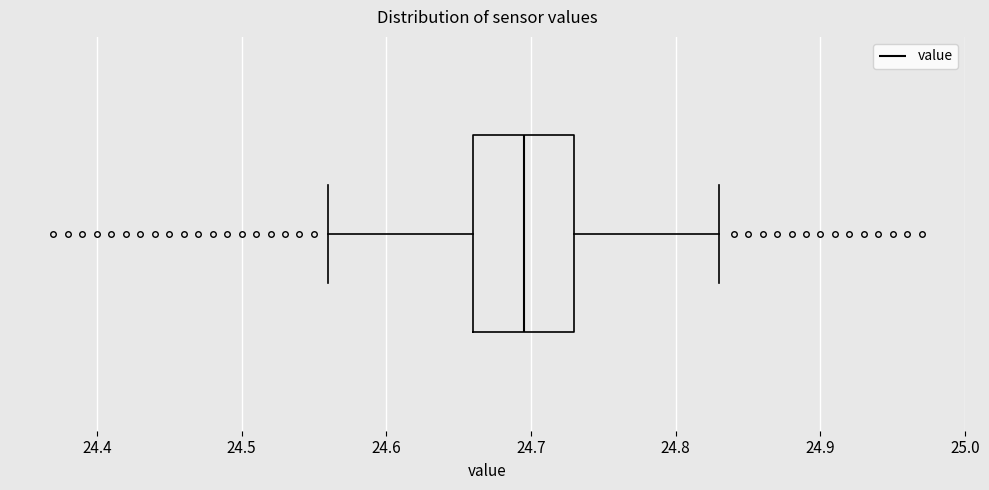

Transcribe this box plot: give where the median line is, the range the box spans, and where the two whiskers end, as read against the x-axis. The values are not printed on the chart, so give them approximately, as read against the axis.

median 24.70, box 24.66 to 24.73, whiskers 24.56 to 24.83